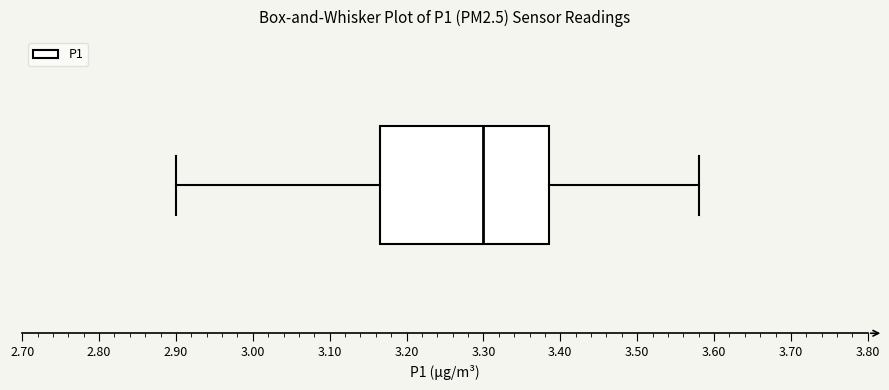

Transcribe this box plot: give where the median line is, the range the box spans, and where the two whiskers end, as read against the x-axis. The values are not printed on the chart, so give them approximately, as read against the axis.

median 3.30, box 3.17 to 3.39, whiskers 2.90 to 3.58